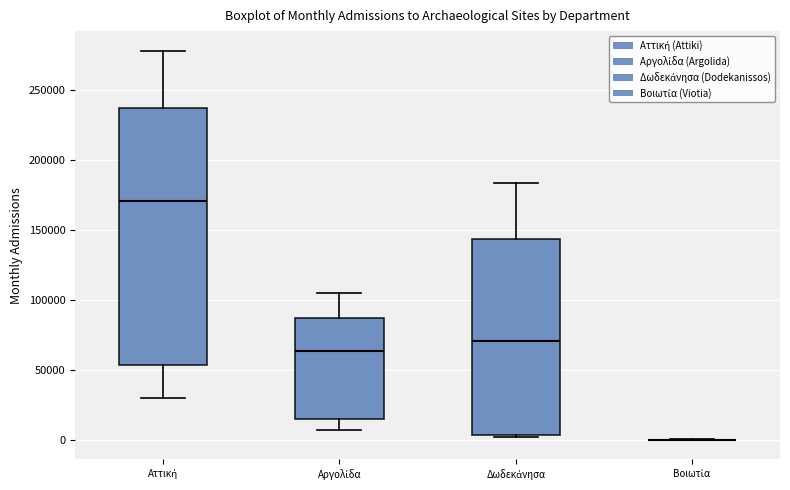

Which box is the tallest, from its lower edge to its upper edge?

Αττική